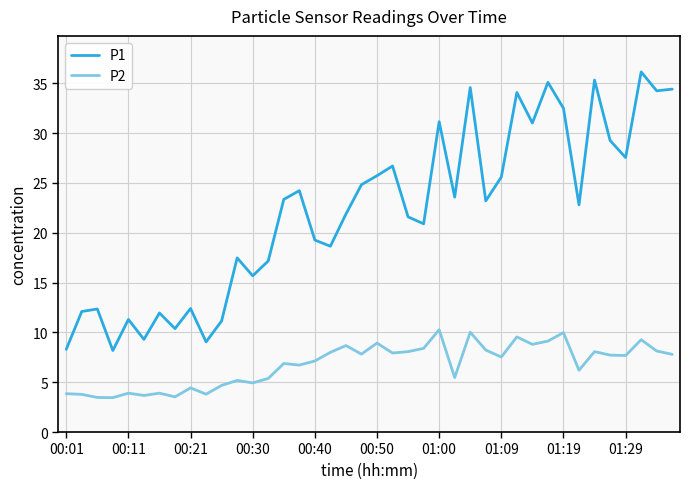

True or false: P1 and P2 cross at least once.

False